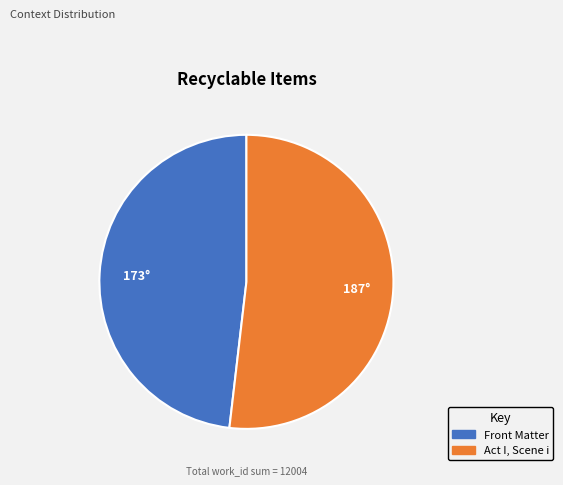

Rank the categories by value from lowest to highest.

Front Matter, Act I, Scene i